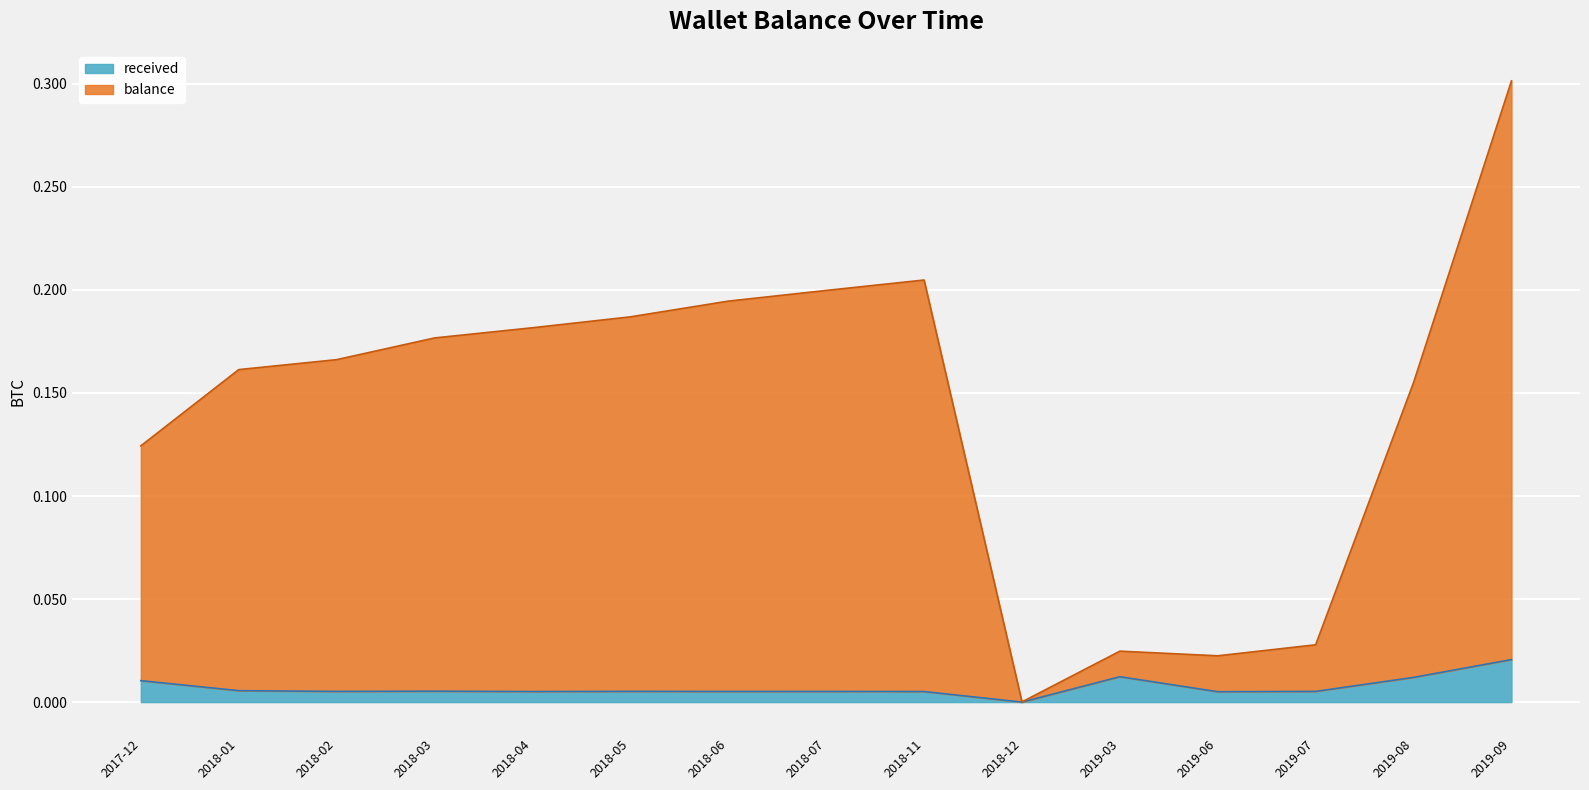

True or false: received has a value of 0.0 at 2019-03.

True